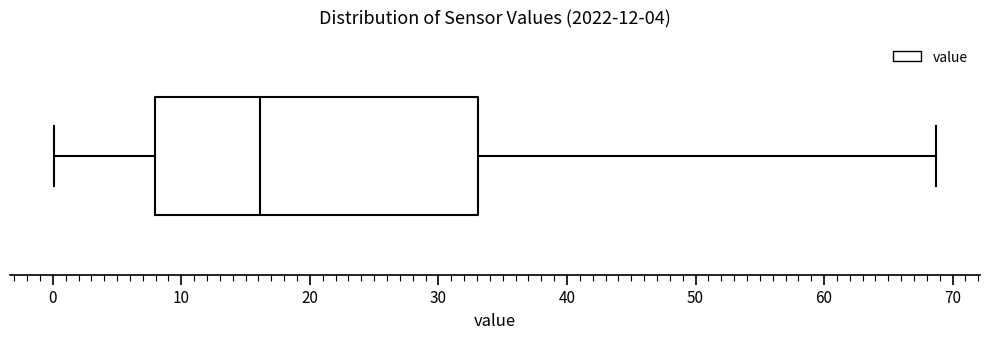

Transcribe this box plot: give where the median line is, the range the box spans, and where the two whiskers end, as read against the x-axis. The values are not printed on the chart, so give them approximately, as read against the axis.

median 16, box 8 to 33, whiskers 0 to 69